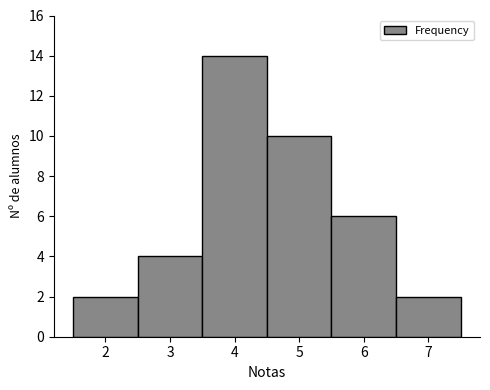

Reading right to left, list all the values displayed in this chart.

2	6	10	14	4	2